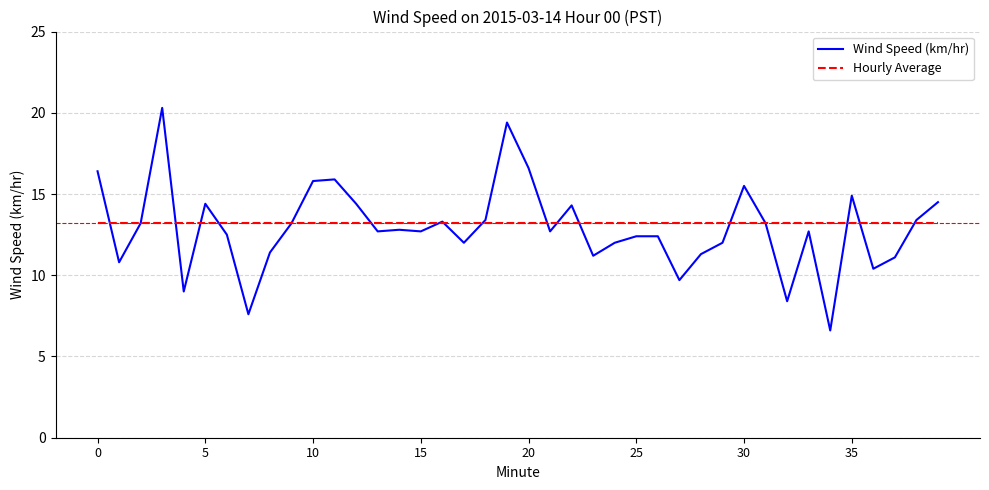

At how many categories does at least one series exceed 18?

2